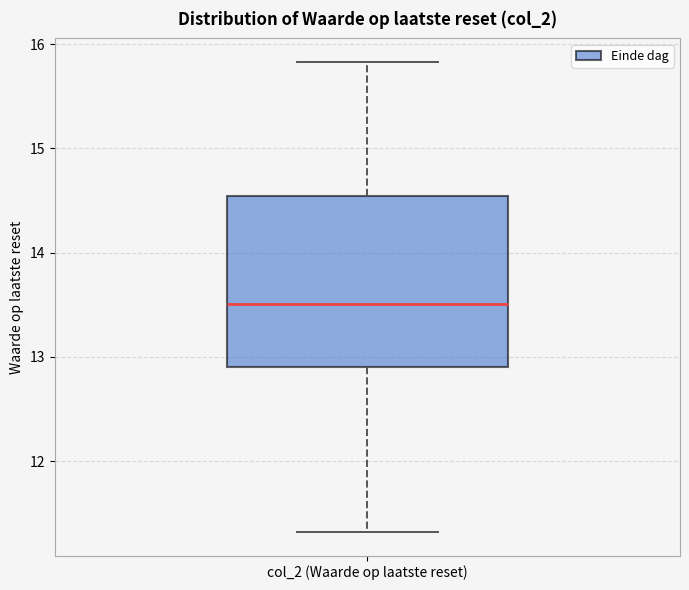

Where does the lower whisker of the box for col_2 (Waarde op laatste reset) end on the y-axis? The values are not printed on the chart, so give them approximately, as read against the axis.

11.3